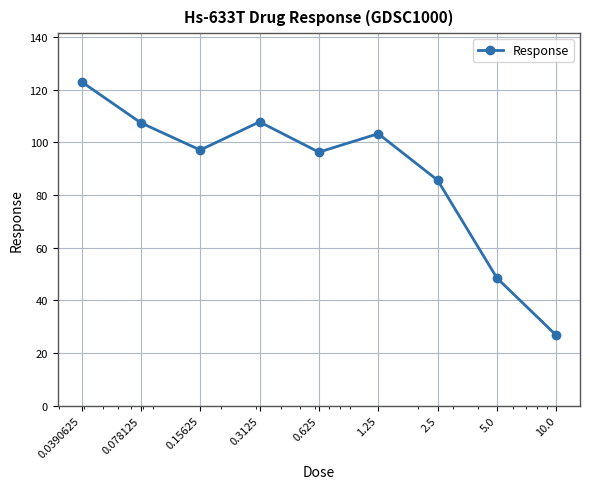

How many points are higher than both their immediate neighbors (excluding endpoints)?

2